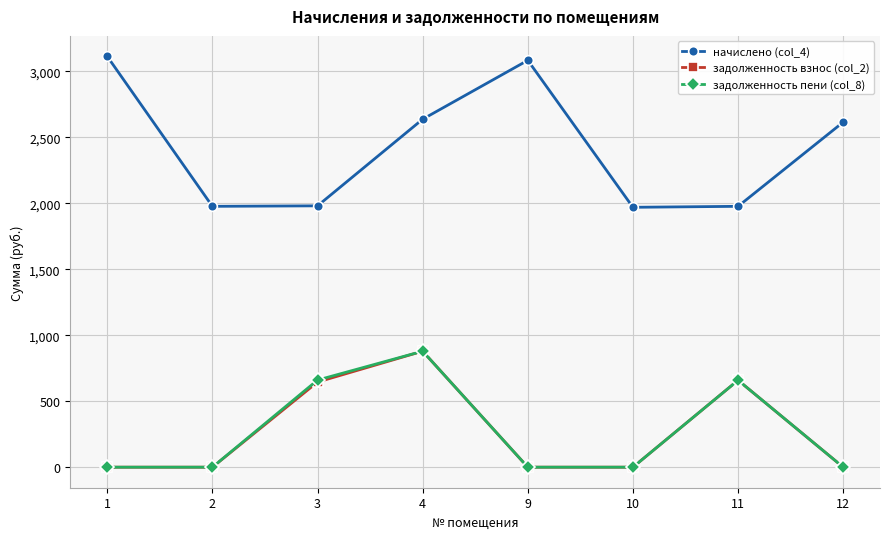

True or false: задолженность взнос (col_2) has more than 1 interior local peaks.

True